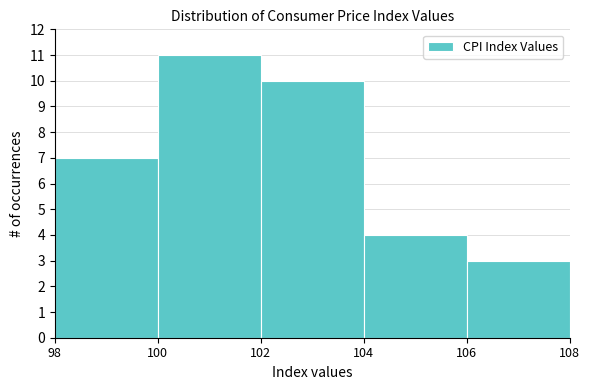

Reading left to right, transcribe this chart: for each bar, give the range it covers on the x-axis and its height. The values are not printed on the chart, so give them approximately, as read against the axis.

98 to 100: 7
100 to 102: 11
102 to 104: 10
104 to 106: 4
106 to 108: 3